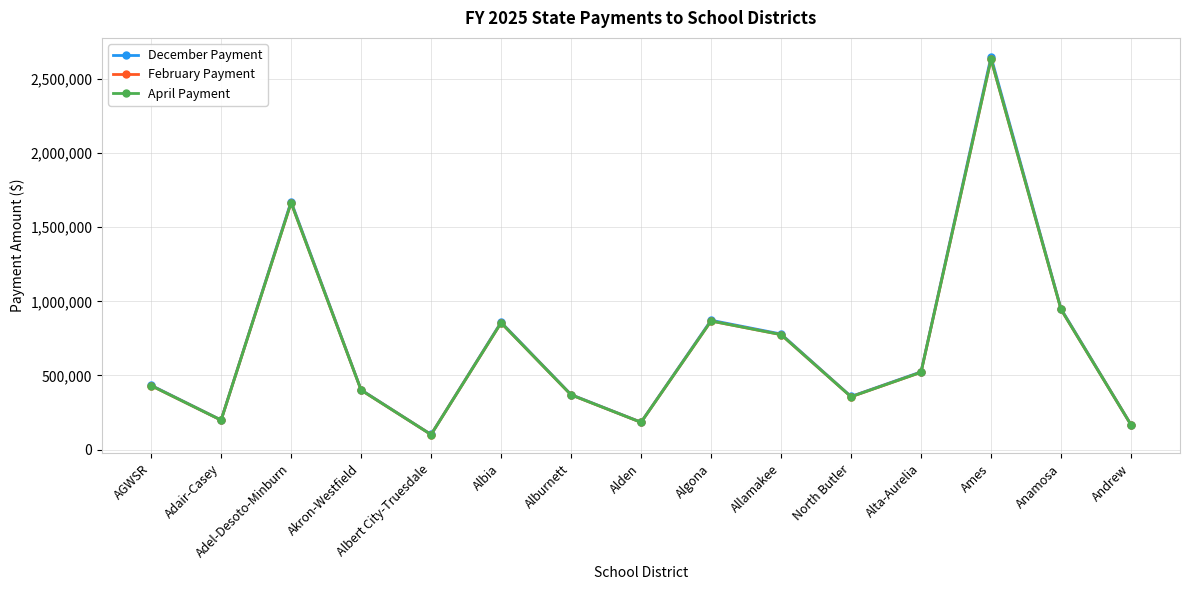

Where is the first local maximum for December Payment?

Adel-Desoto-Minburn